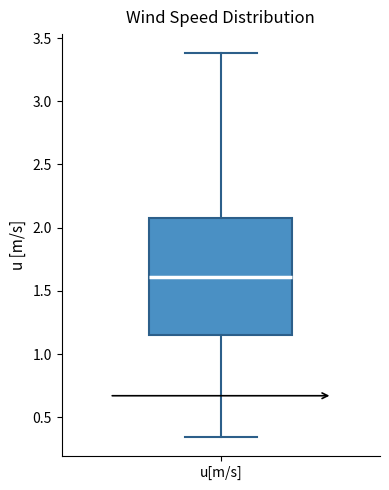

Read this box plot against the y-axis: the position of the median line, the range covered by the box, and the ends of both whiskers. The values are not printed on the chart, so give them approximately, as read against the axis.

median 1.60, box 1.15 to 2.10, whiskers 0.35 to 3.40